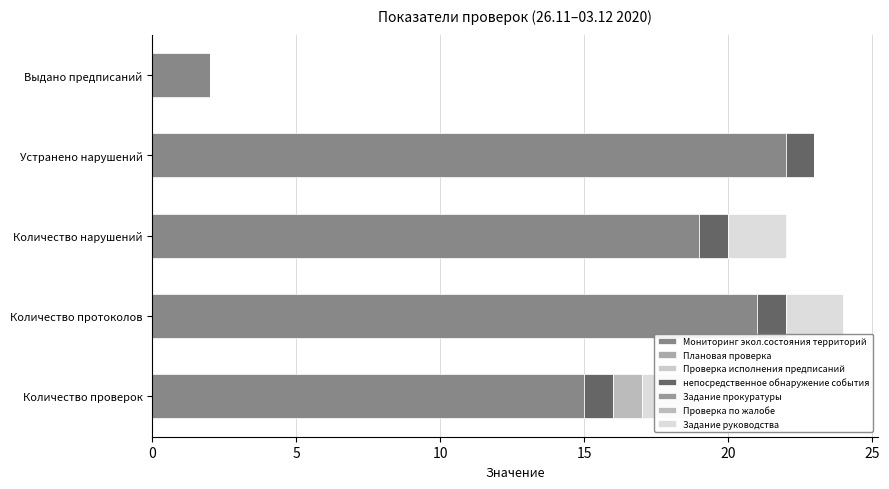

Reading left to right, list all the values displayed in this chart.

Мониторинг экол.состояния территорий: Количество проверок=15	Количество протоколов=21	Количество нарушений=19	Устранено нарушений=22	Выдано предписаний=2
непосредственное обнаружение события: Количество проверок=1	Количество протоколов=1	Количество нарушений=1	Устранено нарушений=1	Выдано предписаний=0
Проверка по жалобе: Количество проверок=1	Количество протоколов=0	Количество нарушений=0	Устранено нарушений=0	Выдано предписаний=0
Задание руководства: Количество проверок=2	Количество протоколов=2	Количество нарушений=2	Устранено нарушений=0	Выдано предписаний=0